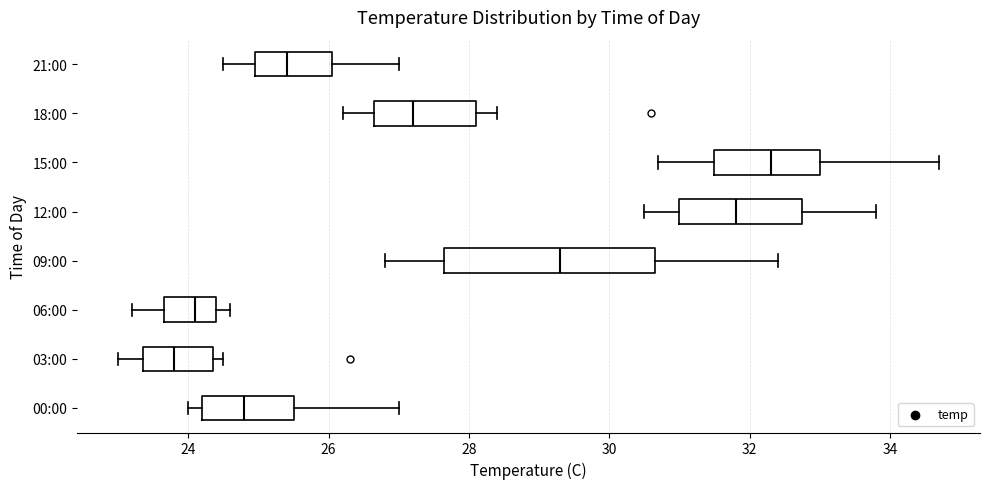

Comparing the boxes themselves (not the whiskers), which one is the widest?

09:00